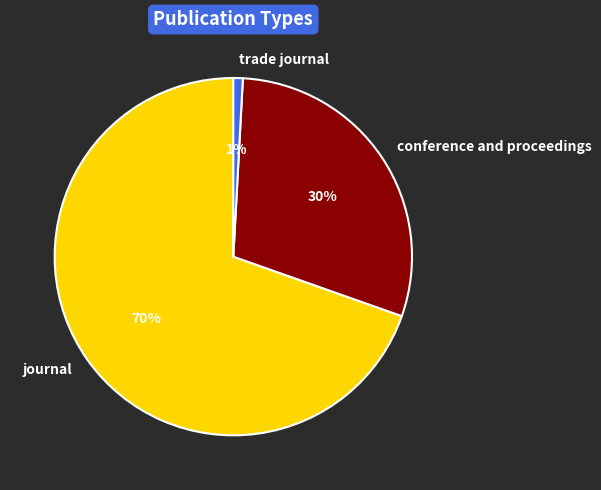

What is the ratio of the value at conference and proceedings to the value at journal?

0.4